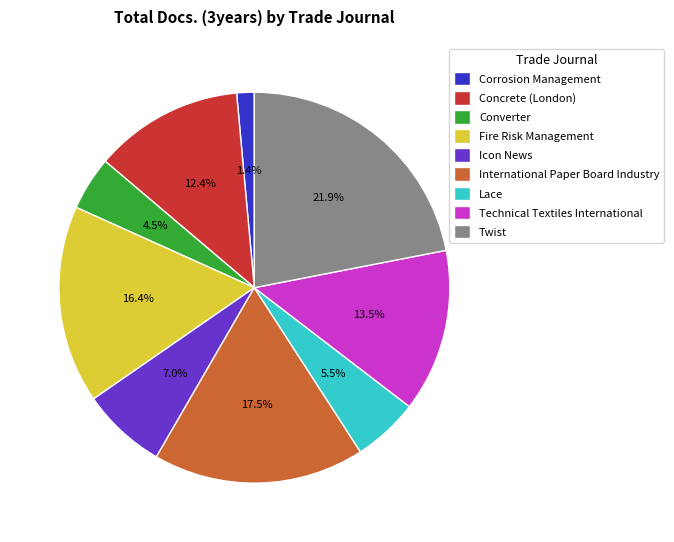

To the nearest percent, what is the combined percentage of Converter and Lace?

10%